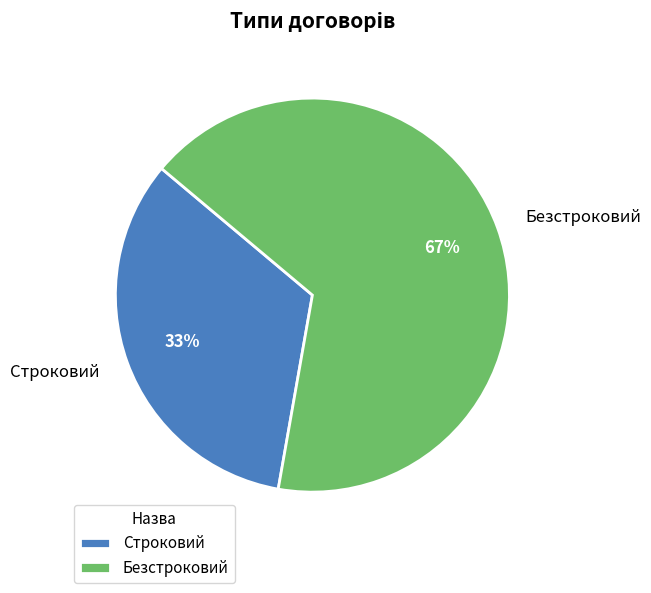

To the nearest percent, what portion does Строковий represent?

33%